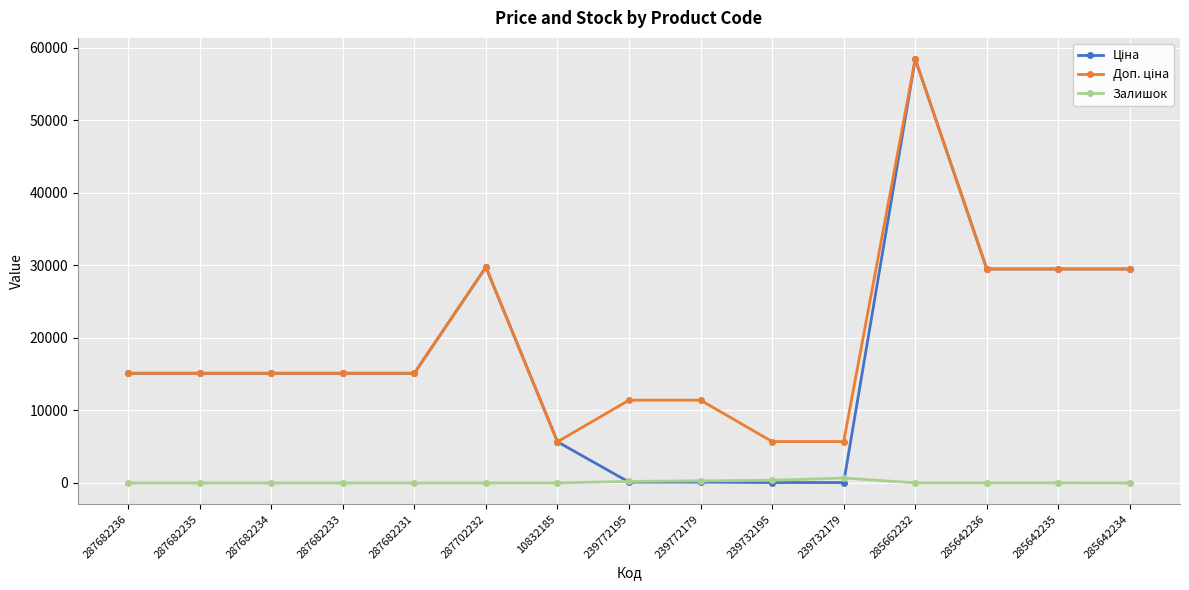

What is the difference between the highest and lowest values at 287682233?

15120.0